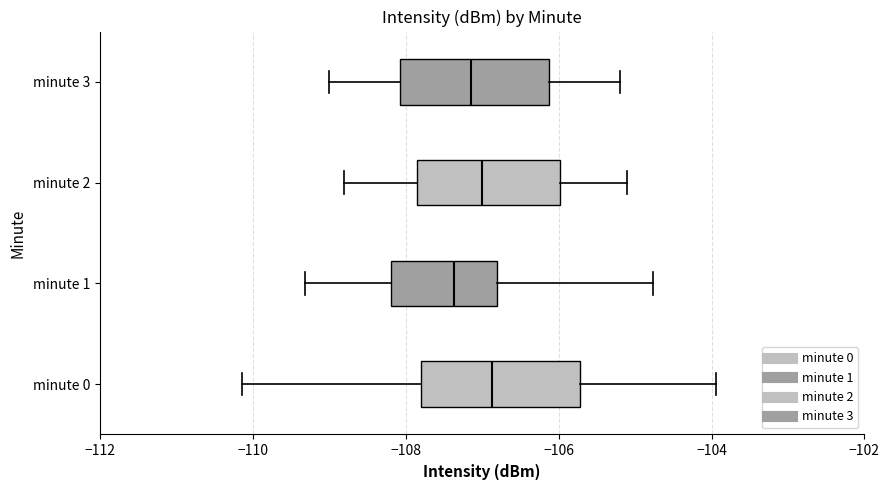

Reading bottom to top, transcribe this box plot: for each box, give where its median line is, the range the box spans, and where its two whiskers end, as read against the x-axis. The values are not printed on the chart, so give them approximately, as read against the axis.

minute 0: median -106.8, box -107.8 to -105.8, whiskers -110.2 to -104.0
minute 1: median -107.4, box -108.2 to -106.8, whiskers -109.4 to -104.8
minute 2: median -107.0, box -107.8 to -106.0, whiskers -108.8 to -105.0
minute 3: median -107.2, box -108.0 to -106.2, whiskers -109.0 to -105.2